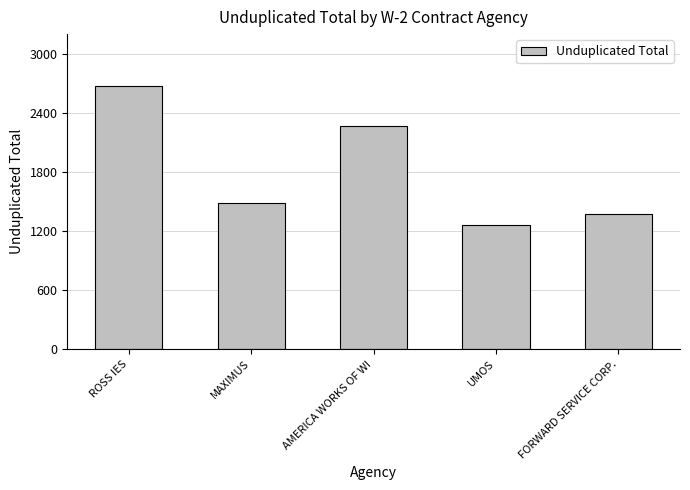

How many bars are there in total?

5